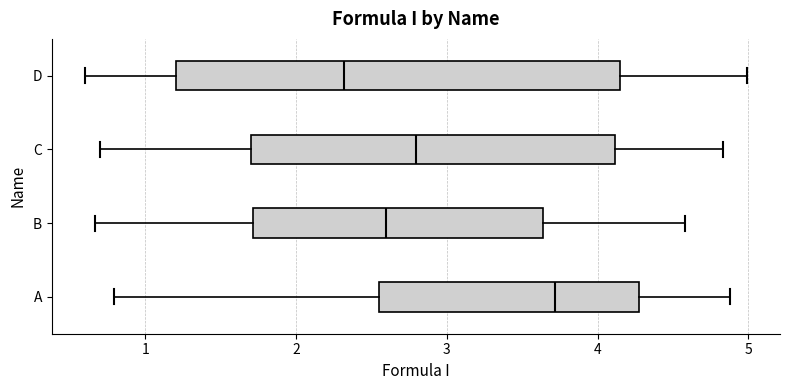

Reading bottom to top, transcribe this box plot: for each box, give where its median line is, the range the box spans, and where its two whiskers end, as read against the x-axis. The values are not printed on the chart, so give them approximately, as read against the axis.

A: median 3.7, box 2.6 to 4.3, whiskers 0.8 to 4.9
B: median 2.6, box 1.7 to 3.6, whiskers 0.7 to 4.6
C: median 2.8, box 1.7 to 4.1, whiskers 0.7 to 4.8
D: median 2.3, box 1.2 to 4.2, whiskers 0.6 to 5.0